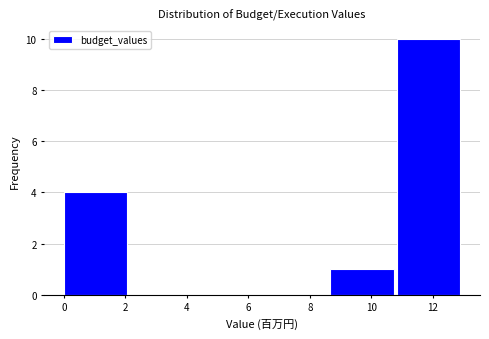

Reading left to right, list every bar in this chart as the range it spans on the x-axis followed by its height. Neither the bar edges nor the heights are printed on the chart, so give them approximately, as read against the axes.

0.0 to 2.2: 4
2.2 to 4.4: 0
4.4 to 6.6: 0
6.6 to 8.6: 0
8.6 to 10.8: 1
10.8 to 13.0: 10